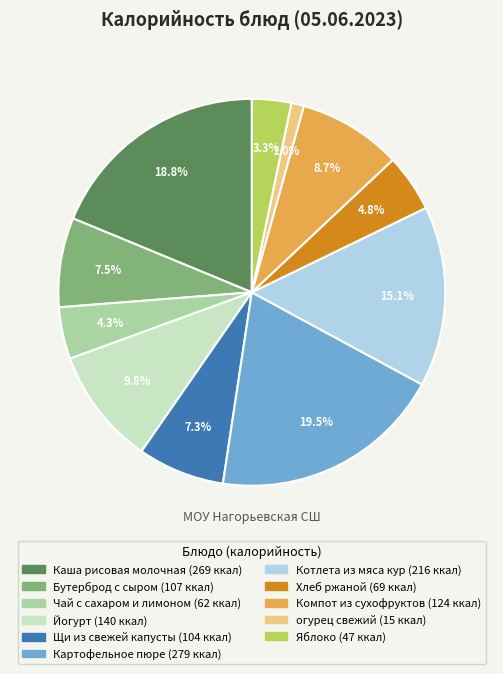

What is the total percentage of Хлеб ржаной and Котлета из мяса кур?

19.9%